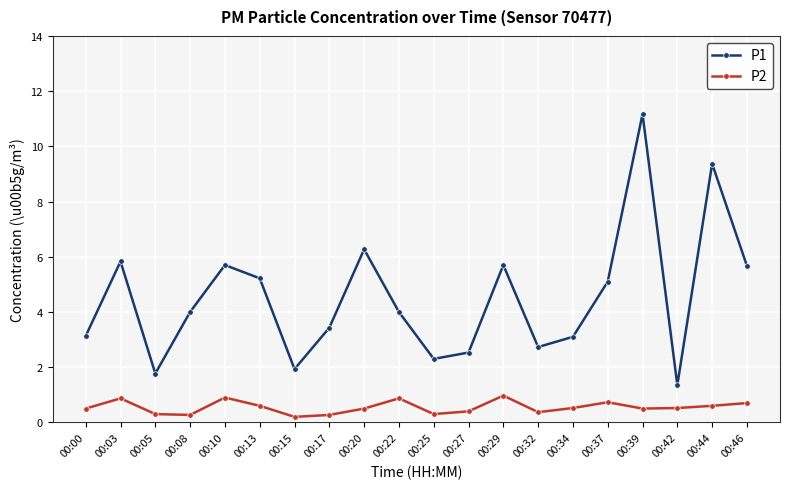

Between 00:00 and 00:44, which series saw the biggest shift?

P1